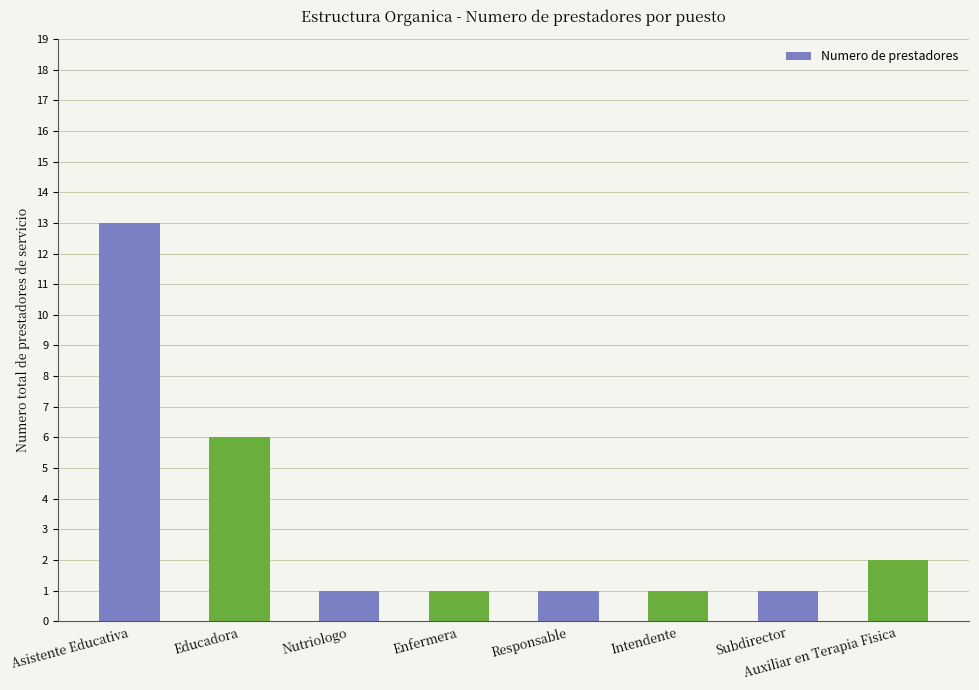

Does the chart contain any negative values?

No